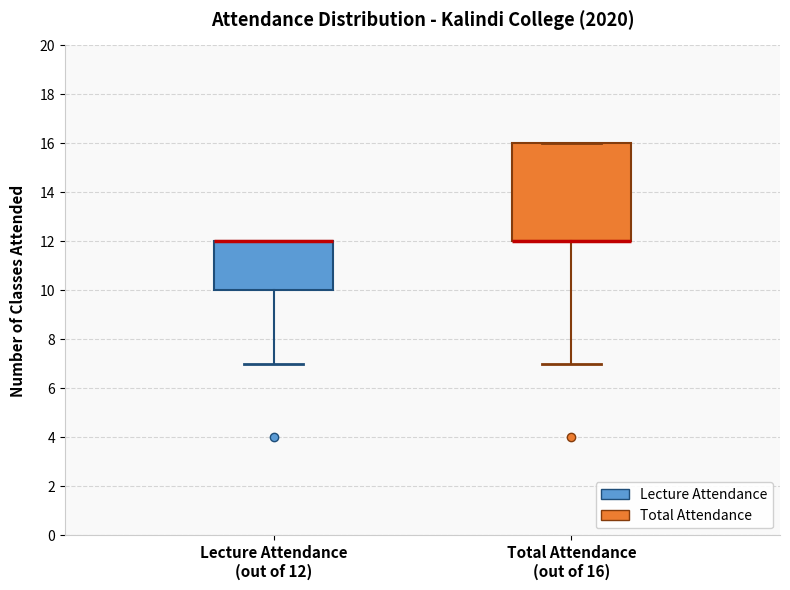

Reading left to right, transcribe this box plot: for each box, give where its median line is, the range the box spans, and where its two whiskers end, as read against the y-axis. The values are not printed on the chart, so give them approximately, as read against the axis.

Lecture Attendance (out of 12): median 12 (drawn on the box's upper edge), box 10 to 12, whiskers 7 to 12
Total Attendance (out of 16): median 12 (drawn on the box's lower edge), box 12 to 16, whiskers 7 to 16